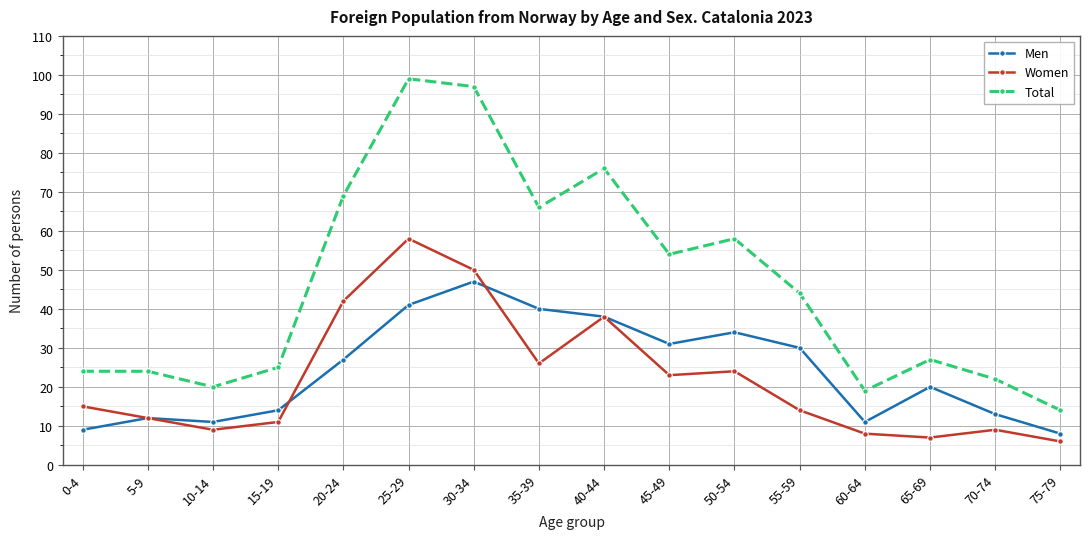

What is the total value across all series at 50-54?

116